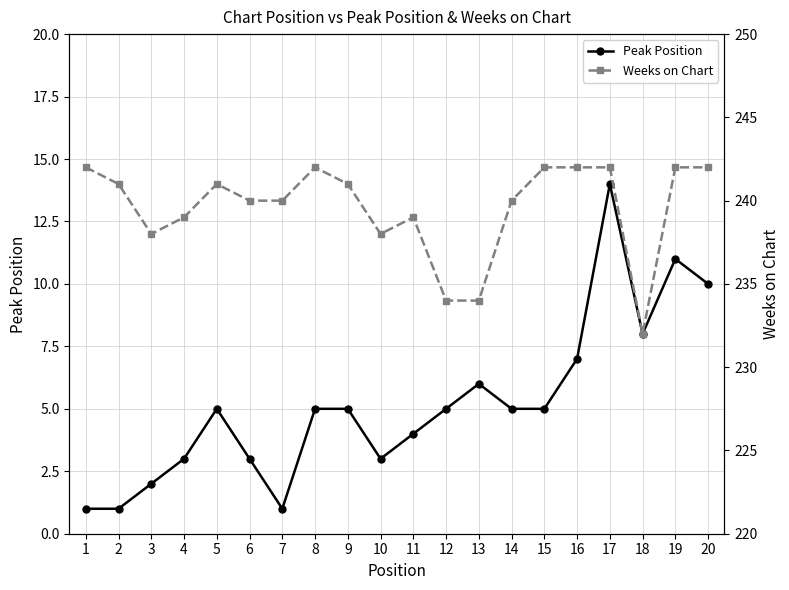

What is the smallest value displayed?

1